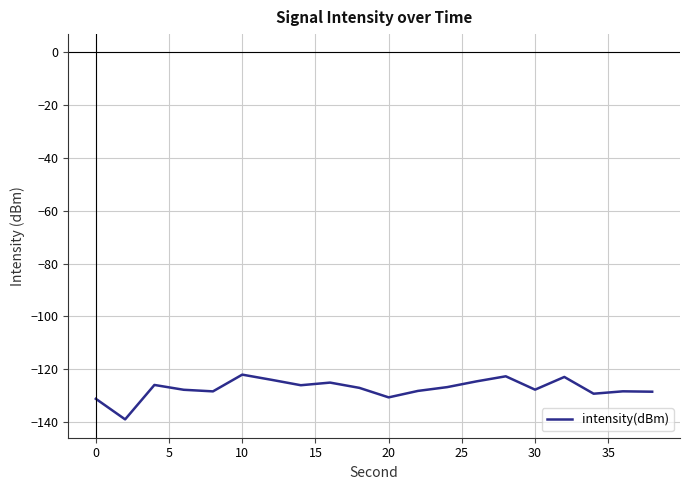

What is the smallest value displayed?

-139.0